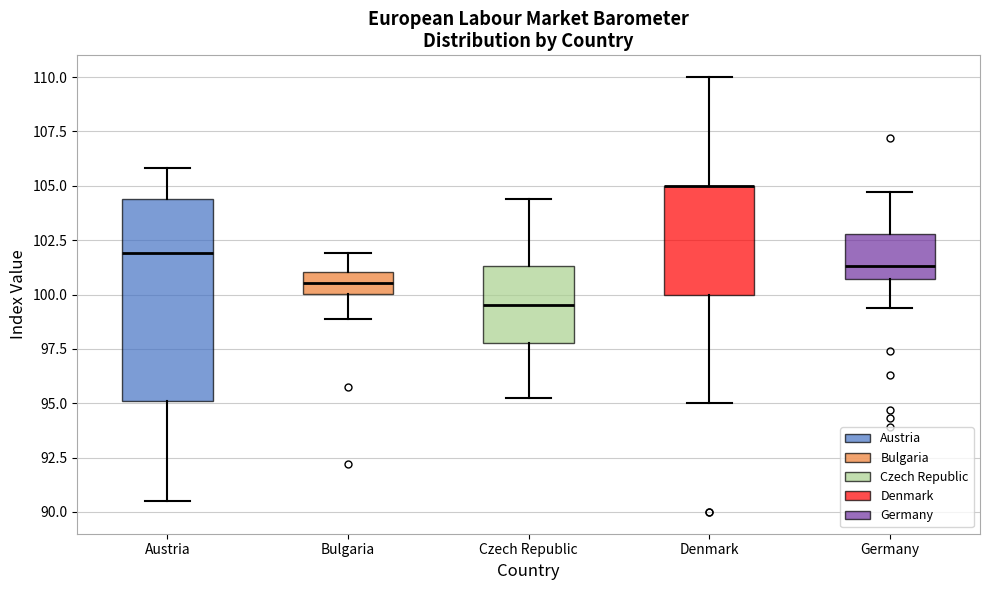

Reading left to right, transcribe this box plot: for each box, give where its median line is, the range the box spans, and where its two whiskers end, as read against the y-axis. The values are not printed on the chart, so give them approximately, as read against the axis.

Austria: median 102.0, box 95.0 to 104.5, whiskers 90.5 to 106.0
Bulgaria: median 100.5, box 100.0 to 101.0, whiskers 99.0 to 102.0
Czech Republic: median 99.5, box 98.0 to 101.5, whiskers 95.0 to 104.5
Denmark: median 105.0 (drawn on the box's upper edge), box 100.0 to 105.0, whiskers 95.0 to 110.0
Germany: median 101.5, box 100.5 to 103.0, whiskers 99.5 to 104.5